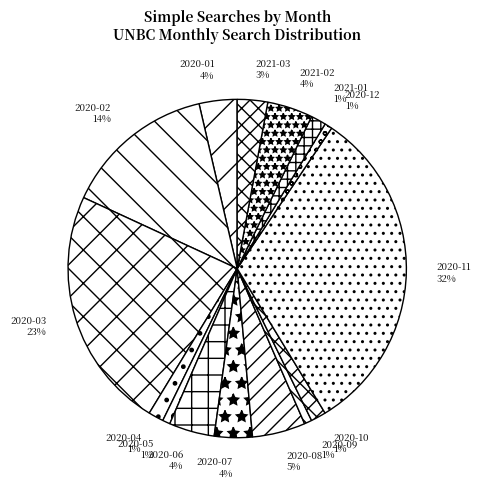

To the nearest percent, what is the average slice percentage?

7%